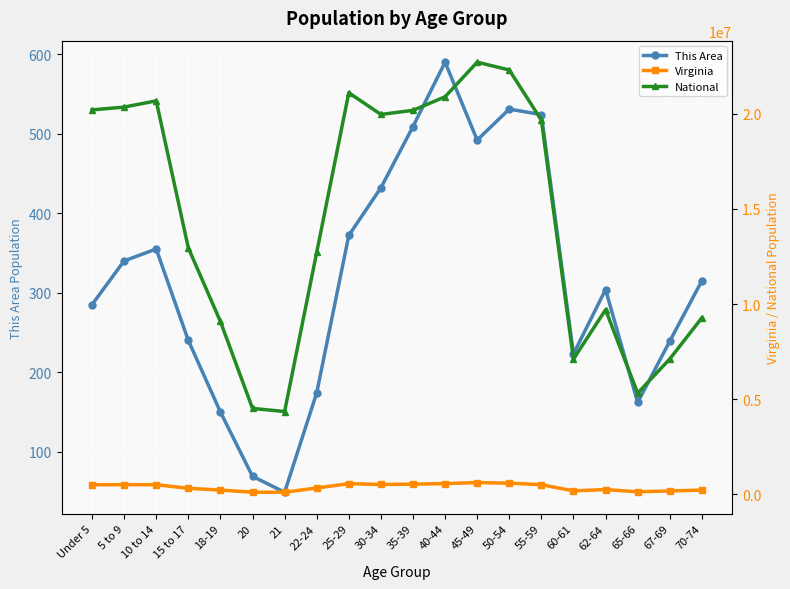

Is it true that National equals 12954254 at 15 to 17?

True